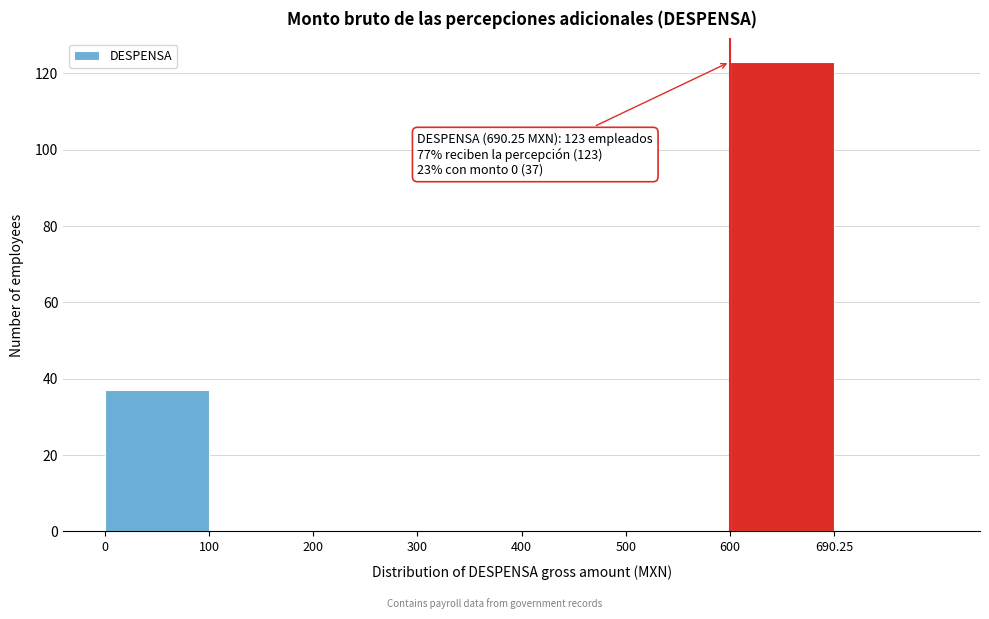

Reading left to right, list all the values displayed in this chart.

0=37	100=0	200=0	300=0	400=0	500=0	600=123	690.25=0